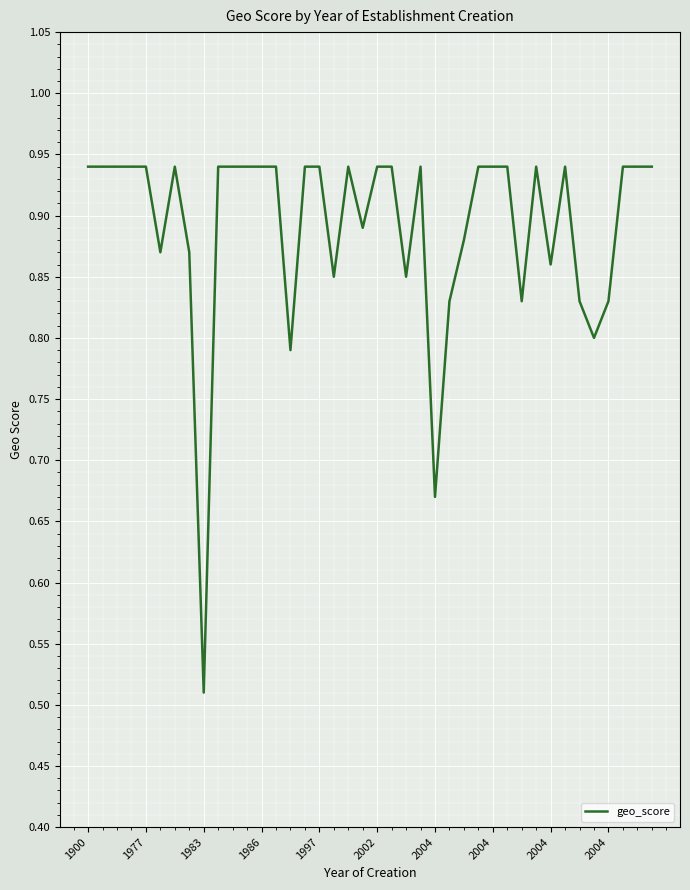

What is the difference between the maximum and minimum values?

0.4